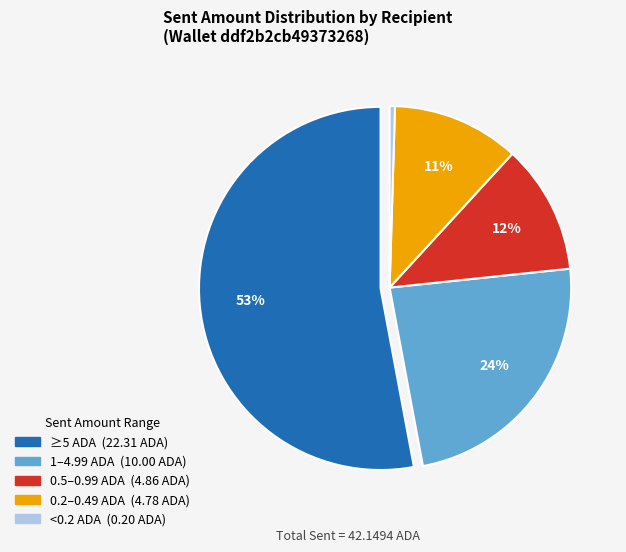

Is there a majority slice in this chart?

Yes